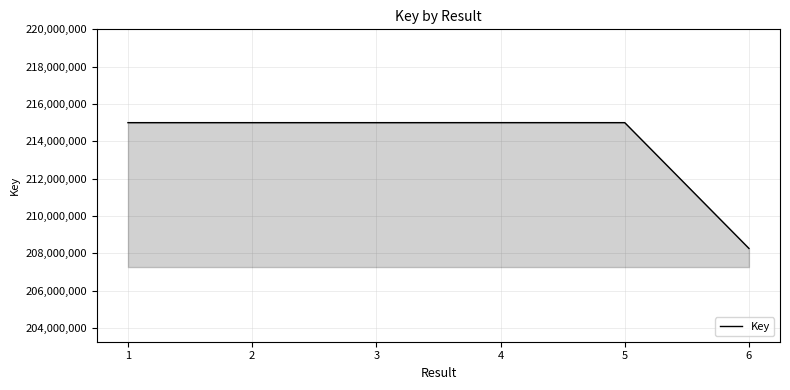

What is the approximate value at 6, to the nearest 10?

208259390